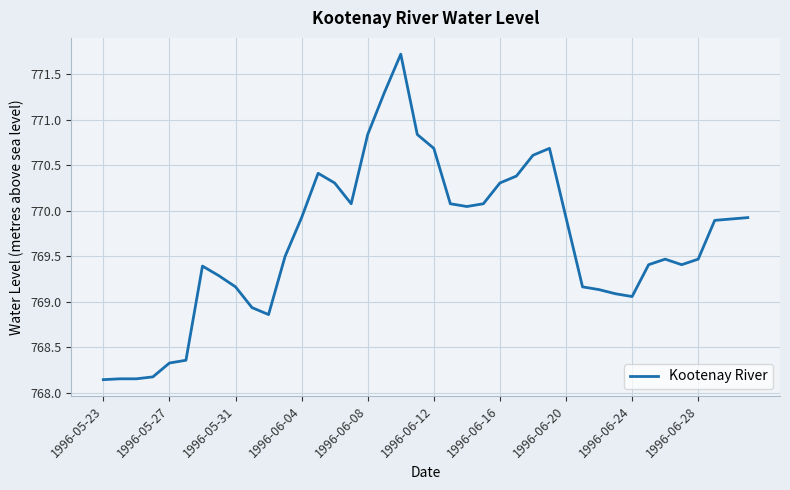

What is the difference between the maximum and minimum values?

3.6